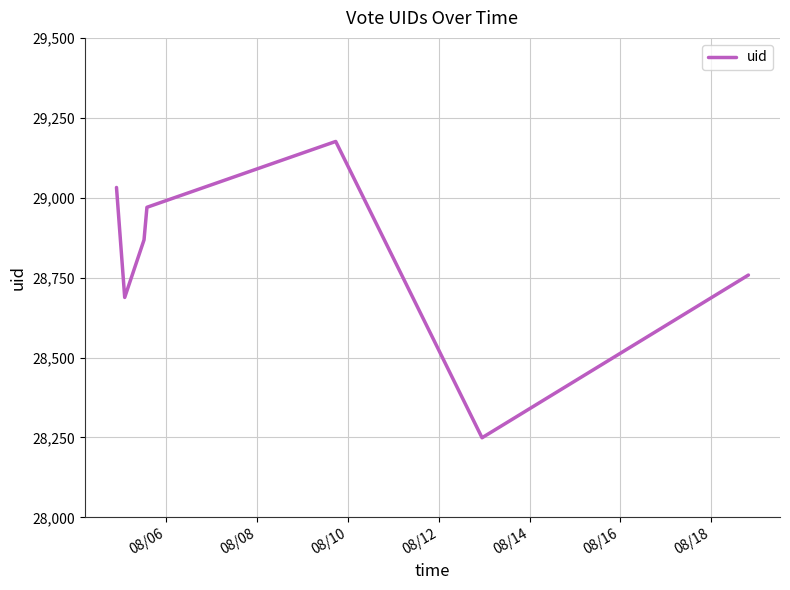

How many interior local peaks (higher than both neighbors) does the data have?

1